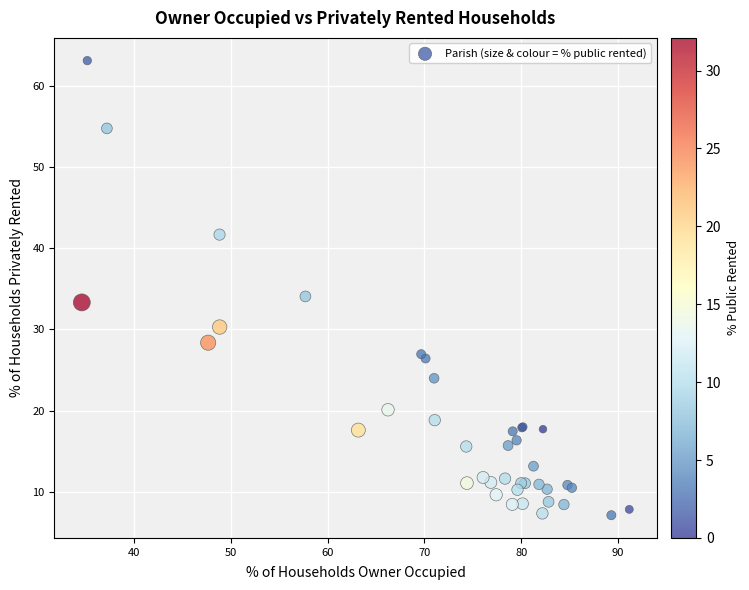

What Y value in the scatter plot is closest to 35?

34.1